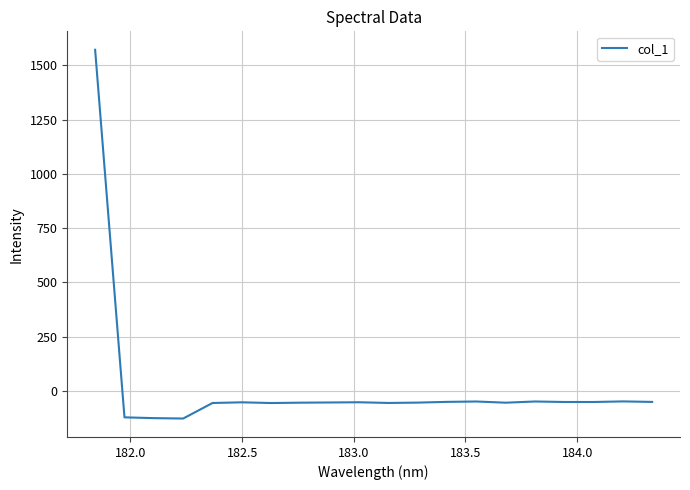

What is the smallest value displayed?

-126.9